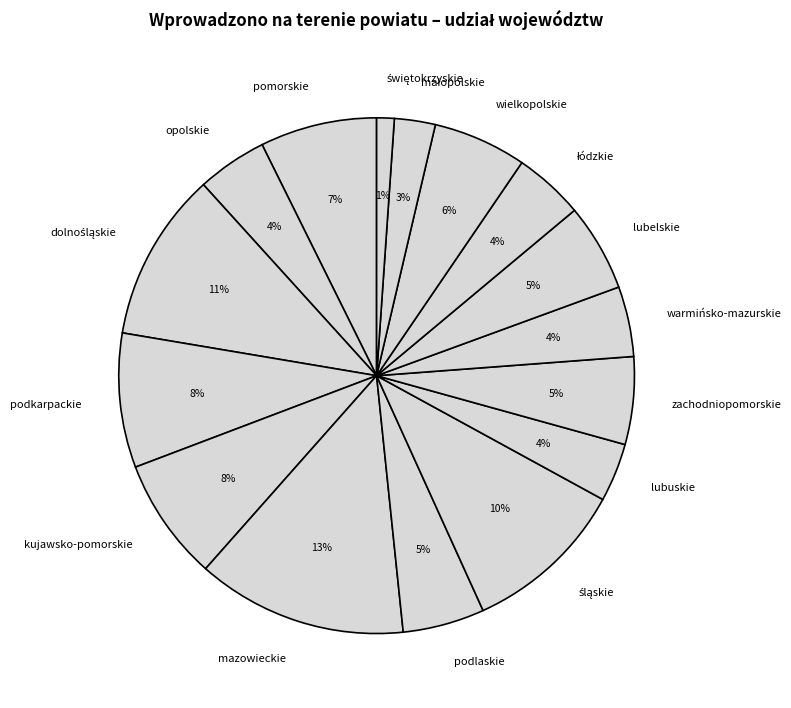

To the nearest percent, what portion does wielkopolskie represent?

6%